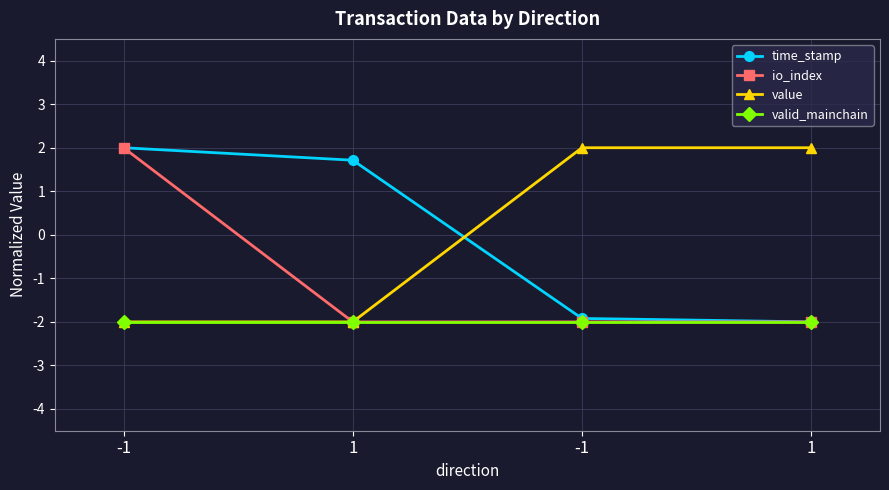

List the series in order of their peak value, highest first.

time_stamp, io_index, value, valid_mainchain